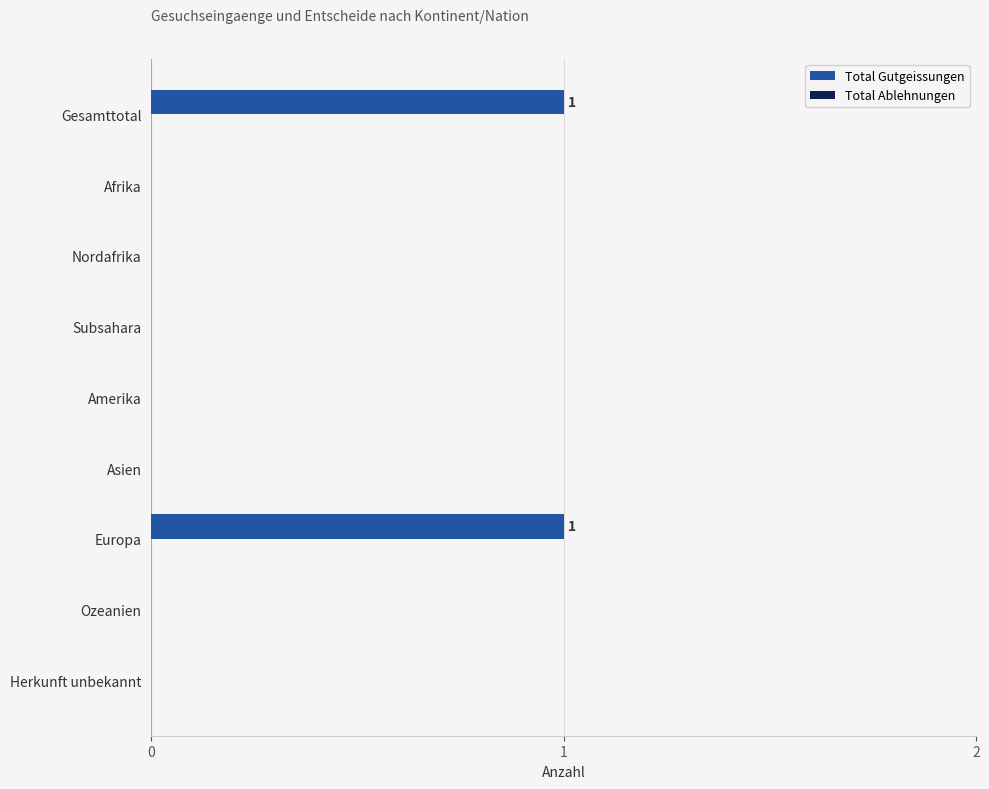

The value at Afrika is -1. True or false?

False